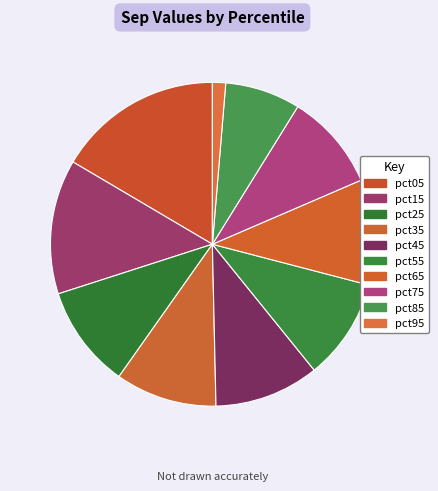

The pct15 slice represents 13% of the pie. True or false?

True